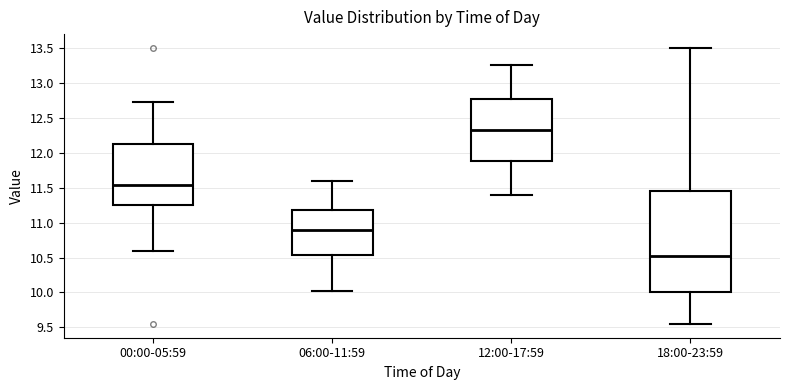

Where does the lower whisker of the box for 18:00-23:59 end on the y-axis? The values are not printed on the chart, so give them approximately, as read against the axis.

9.55